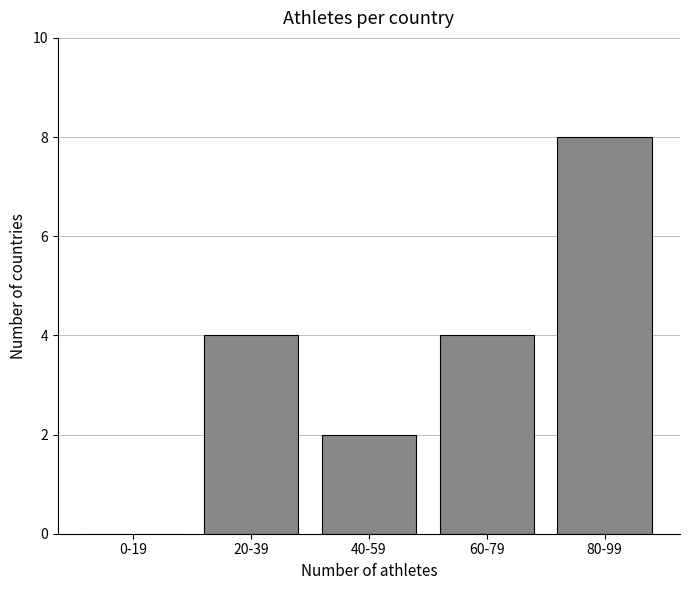

Reading left to right, extract all data points from this chart.

0-19=0	20-39=4	40-59=2	60-79=4	80-99=8